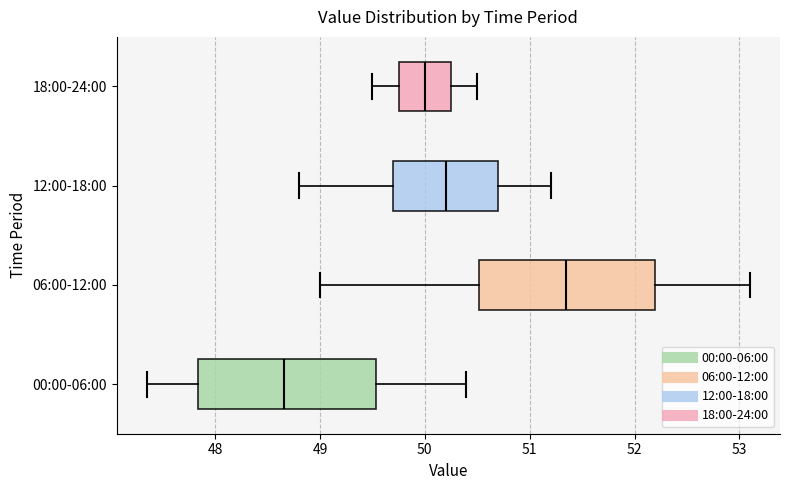

Reading bottom to top, read every box against the x-axis: the position of its median line, the range the box covers, and the ends of its whiskers. The values are not printed on the chart, so give them approximately, as read against the axis.

00:00-06:00: median 48.7, box 47.8 to 49.5, whiskers 47.4 to 50.4
06:00-12:00: median 51.4, box 50.5 to 52.2, whiskers 49.0 to 53.1
12:00-18:00: median 50.2, box 49.7 to 50.7, whiskers 48.8 to 51.2
18:00-24:00: median 50.0, box 49.8 to 50.3, whiskers 49.5 to 50.5